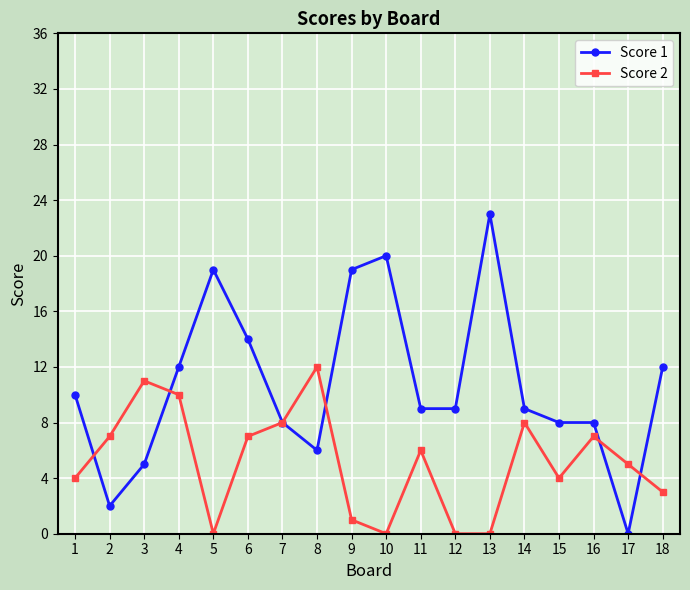

Reading left to right, list all the values displayed in this chart.

Score 1: 10	2	5	12	19	14	8	6	19	20	9	9	23	9	8	8	0	12
Score 2: 4	7	11	10	0	7	8	12	1	0	6	0	0	8	4	7	5	3